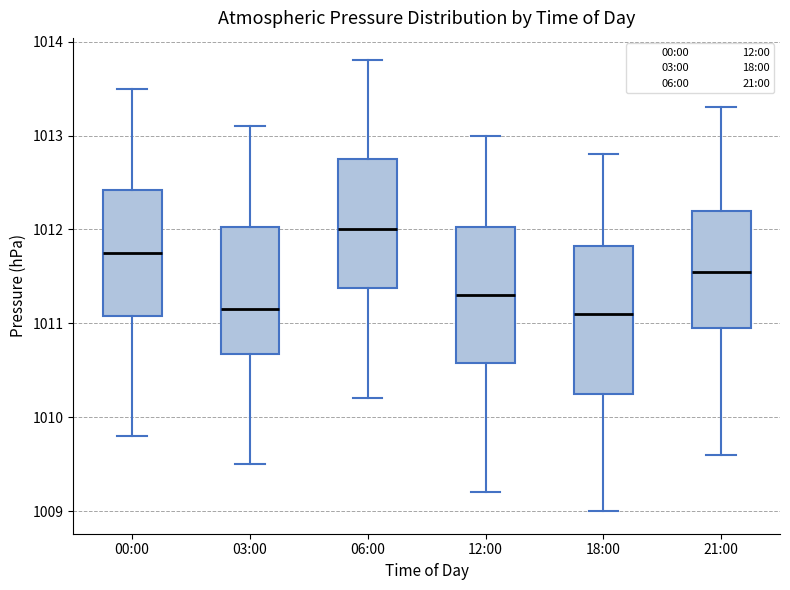

Reading left to right, transcribe this box plot: for each box, give where its median line is, the range the box spans, and where its two whiskers end, as read against the y-axis. The values are not printed on the chart, so give them approximately, as read against the axis.

00:00: median 1011.8, box 1011.1 to 1012.4, whiskers 1009.8 to 1013.5
03:00: median 1011.2, box 1010.7 to 1012.0, whiskers 1009.5 to 1013.1
06:00: median 1012.0, box 1011.4 to 1012.8, whiskers 1010.2 to 1013.8
12:00: median 1011.3, box 1010.6 to 1012.0, whiskers 1009.2 to 1013.0
18:00: median 1011.1, box 1010.3 to 1011.8, whiskers 1009.0 to 1012.8
21:00: median 1011.6, box 1011.0 to 1012.2, whiskers 1009.6 to 1013.3